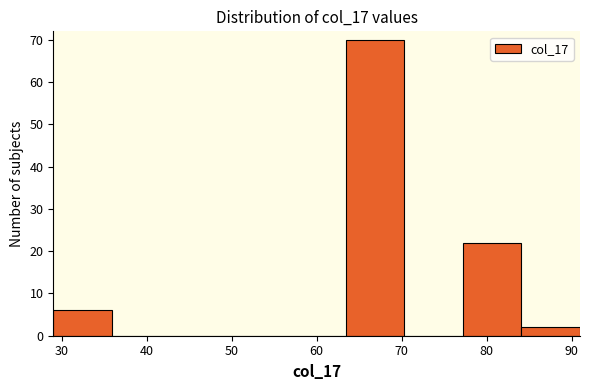

Over which range of the x-axis is the bar tallest?

63 to 70